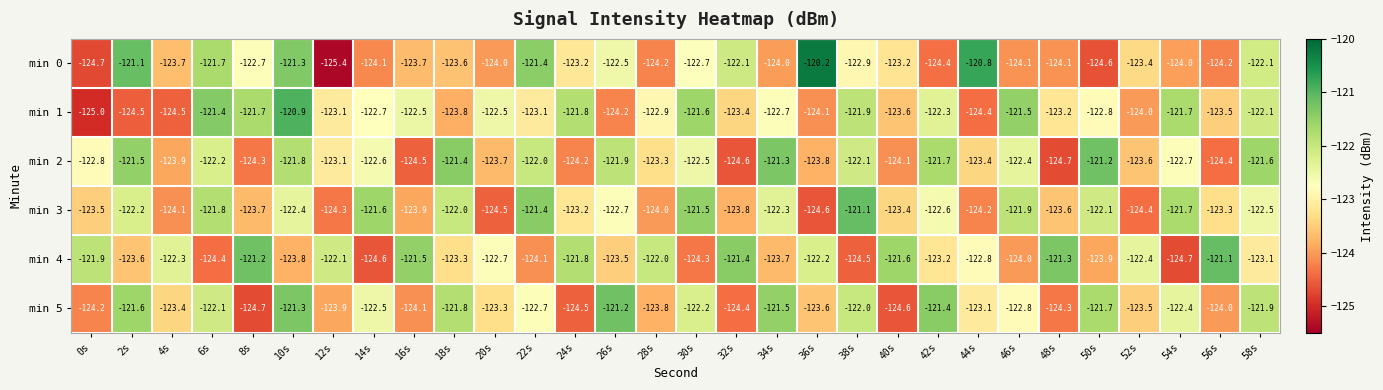

What is the average value of the min 2 series?

-122.9